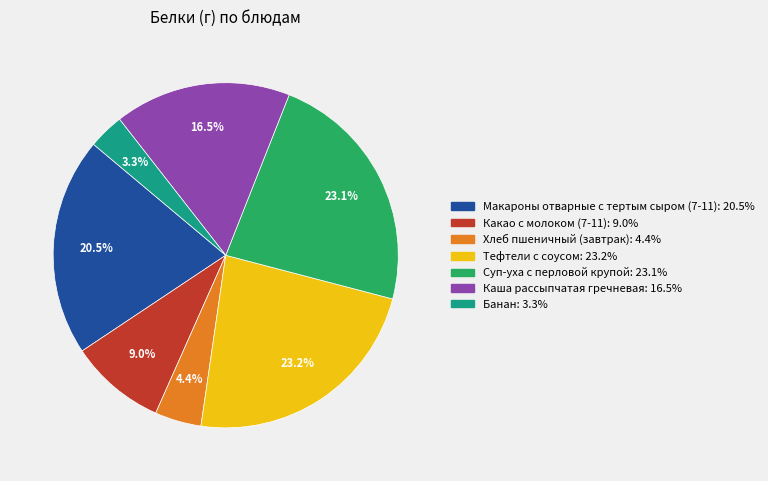

How much of the chart is everything except Каша рассыпчатая гречневая?

83.5%